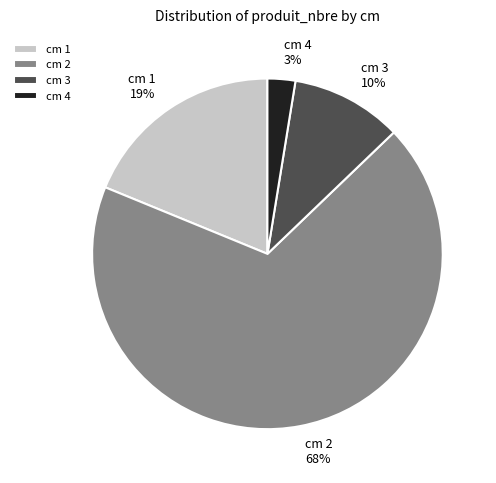

To the nearest percent, what percentage of the pie is cm 4?

3%